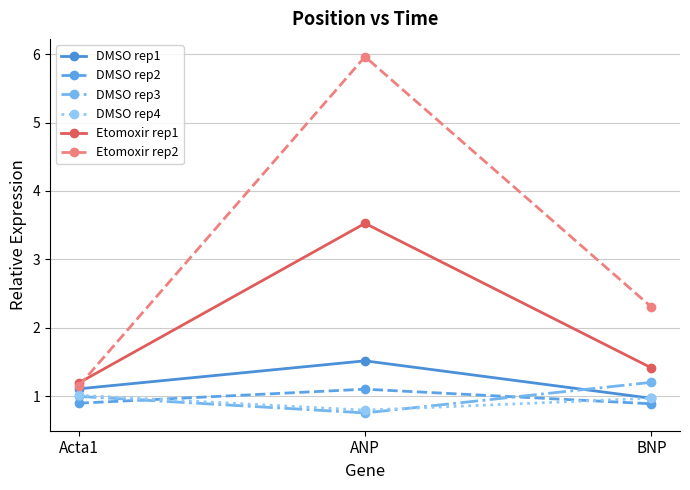

Rank the series by their maximum value, from highest to lowest.

Etomoxir rep2, Etomoxir rep1, DMSO rep1, DMSO rep3, DMSO rep2, DMSO rep4